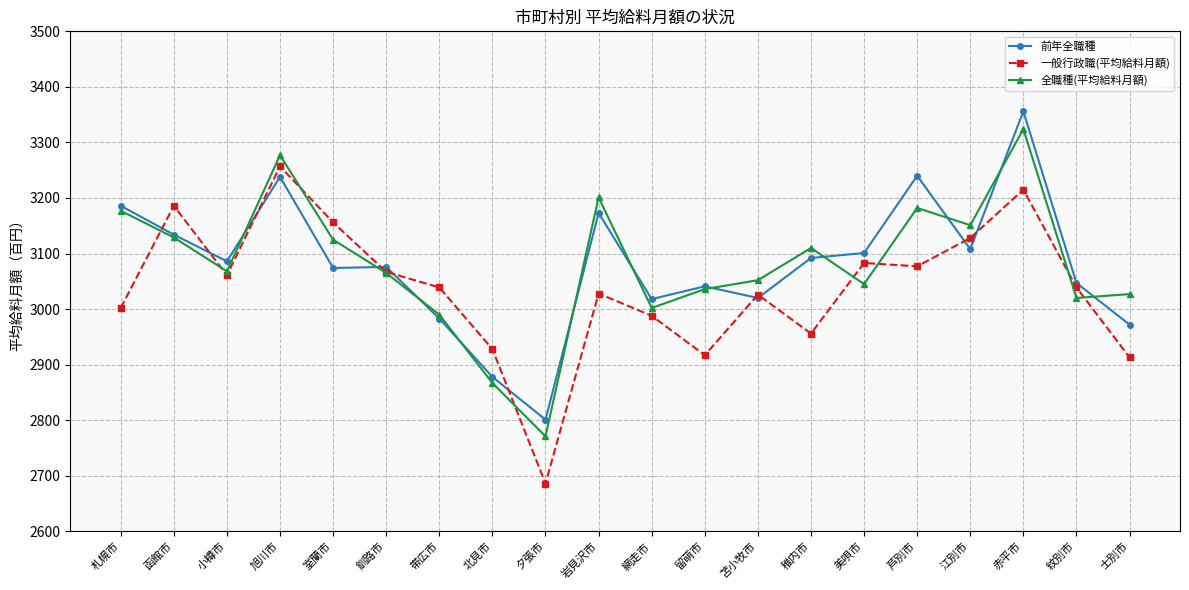

True or false: 全職種(平均給料月額) has a value of 3129 at 函館市.

True